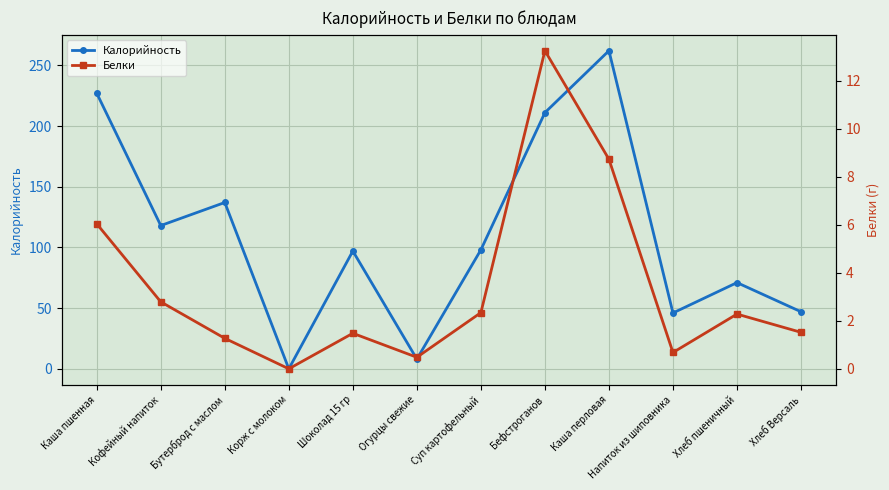

At which label does Белки reach its peak?

Бефстроганов